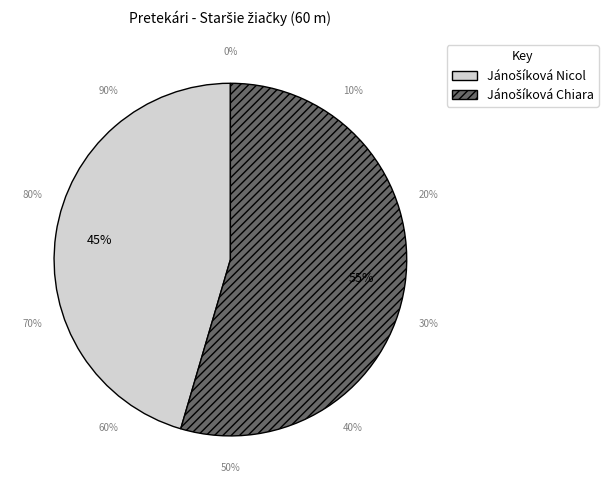

Approximately how many times larger is the value at Jánošíková Chiara compared to Jánošíková Nicol?

1.2